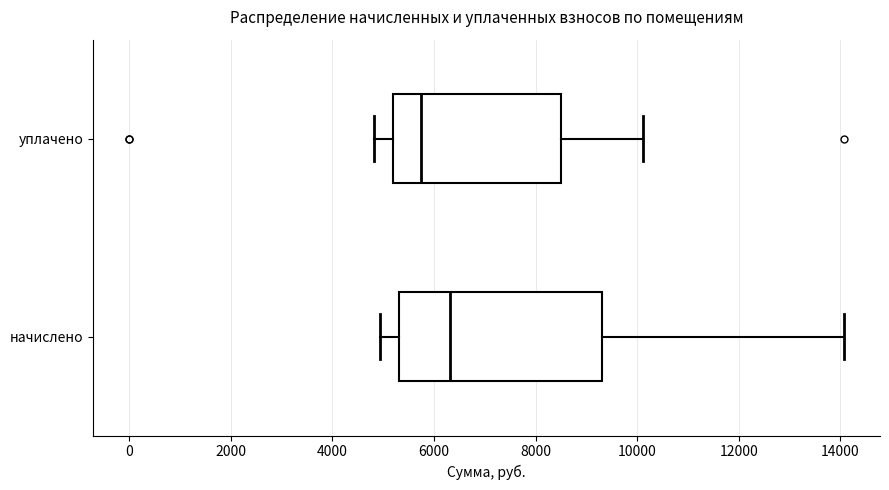

Which box is the widest, from its left edge to its right edge?

начислено